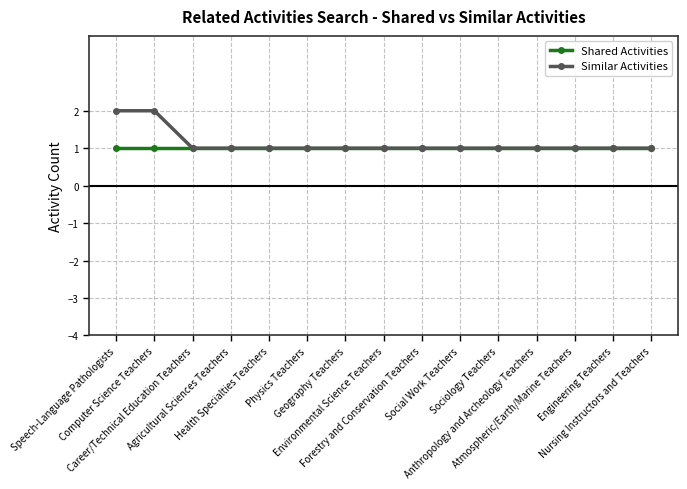

What is the value of the Shared Activities point at the 11th from the left?

1